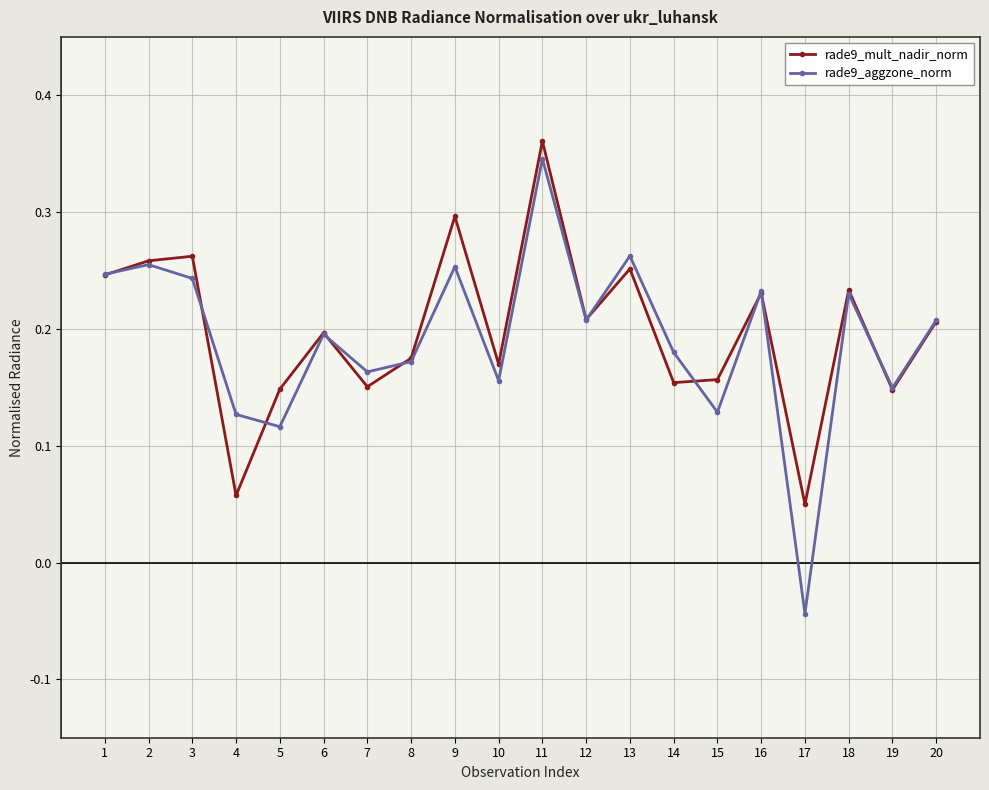

At which label does rade9_aggzone_norm reach its minimum?

17